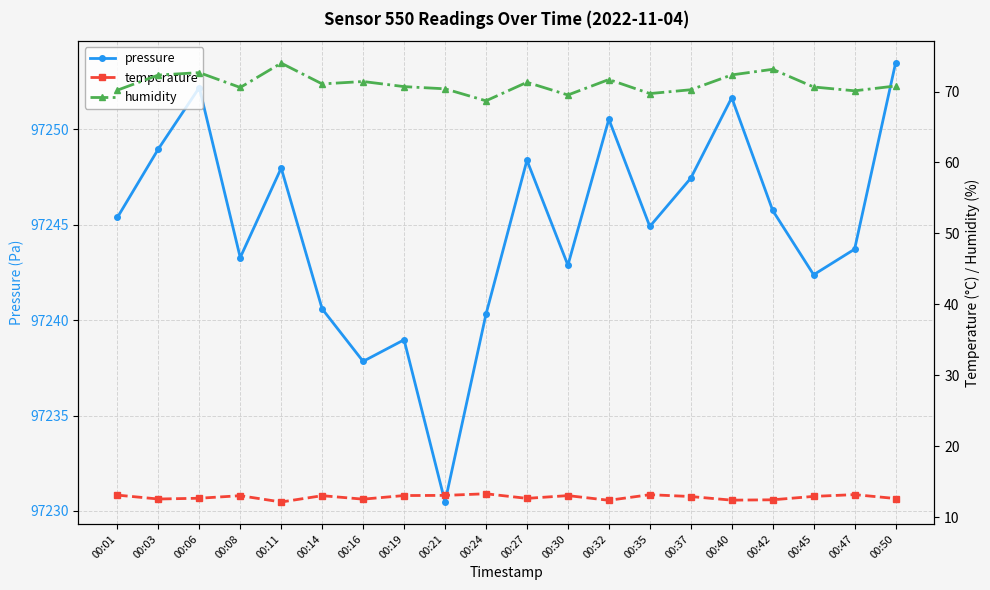

What is the difference between the maximum and second lowest values in the pressure series?

15.6